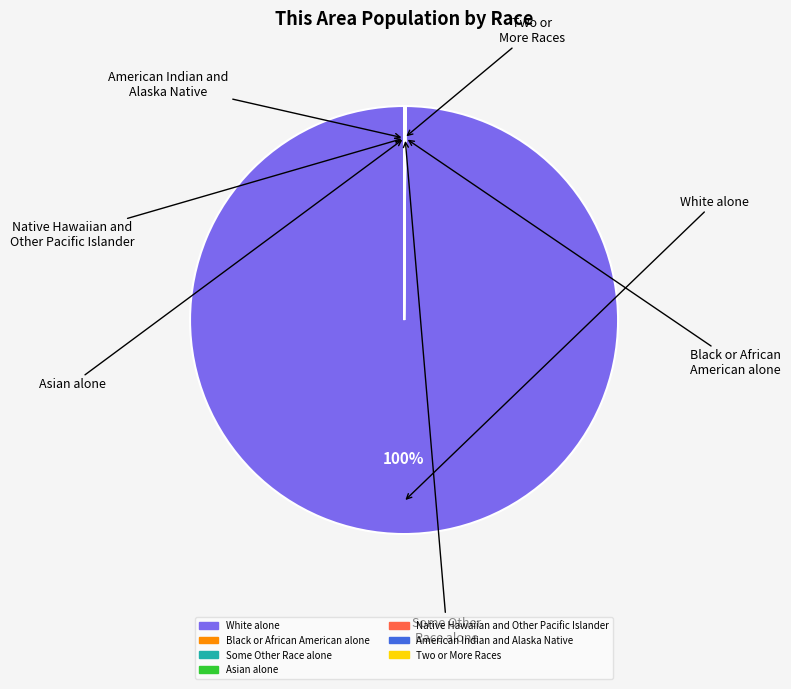

Which category has the biggest portion of the pie?

White alone